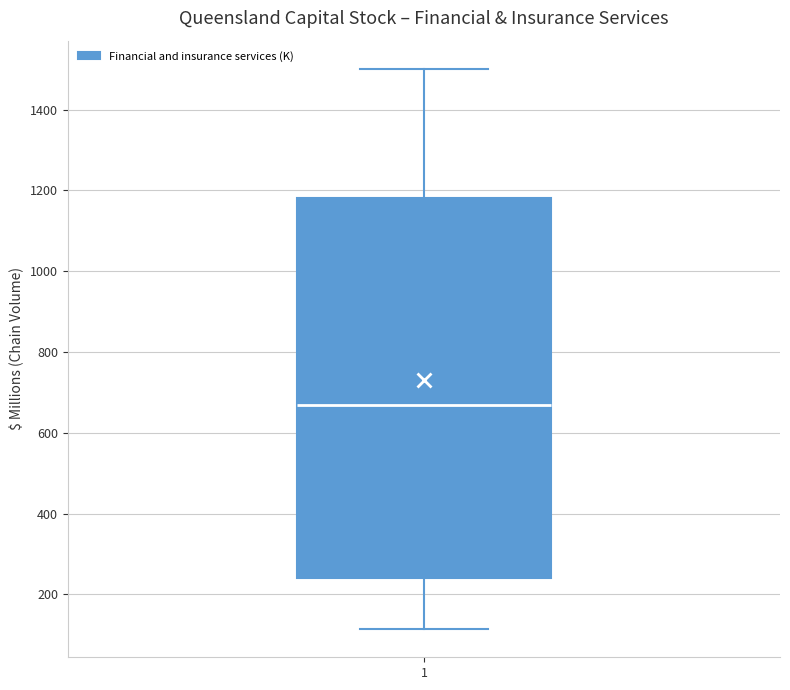

Read this box plot against the y-axis: the position of the median line, the range covered by the box, and the ends of both whiskers. The values are not printed on the chart, so give them approximately, as read against the axis.

median 660, box 240 to 1180, whiskers 120 to 1500